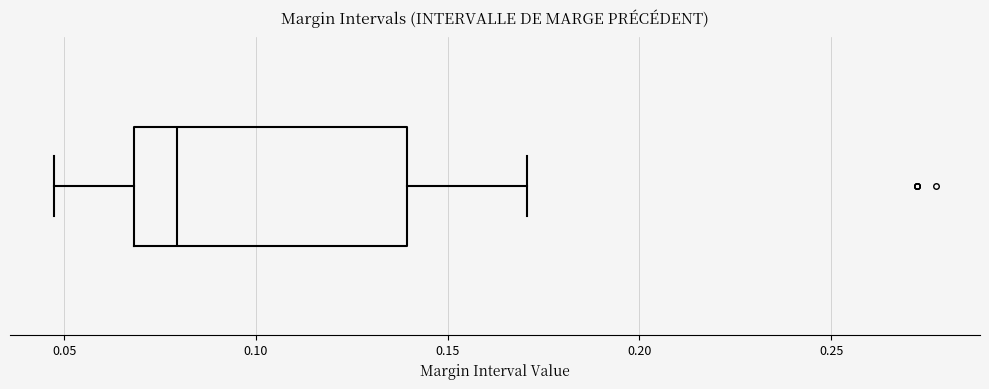

Transcribe this box plot: give where the median line is, the range the box spans, and where the two whiskers end, as read against the x-axis. The values are not printed on the chart, so give them approximately, as read against the axis.

median 0.080, box 0.070 to 0.140, whiskers 0.045 to 0.170